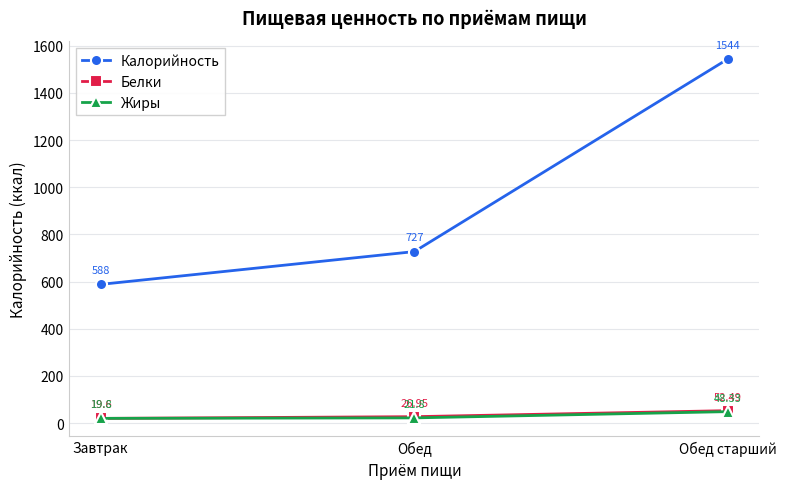

The Калорийность series shows 727.0 at Обед. True or false?

True